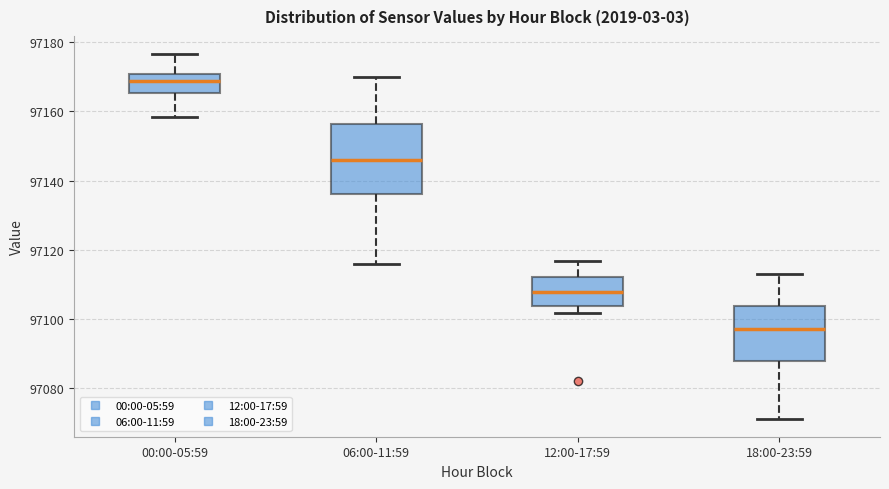

Comparing the boxes themselves (not the whiskers), which one is the tallest?

06:00-11:59